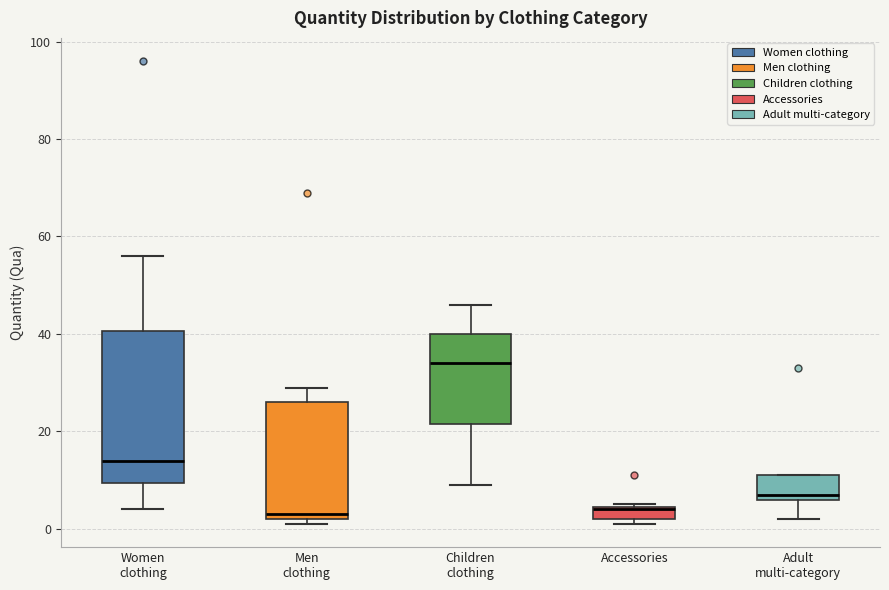

Comparing the boxes themselves (not the whiskers), which one is the tallest?

Women clothing